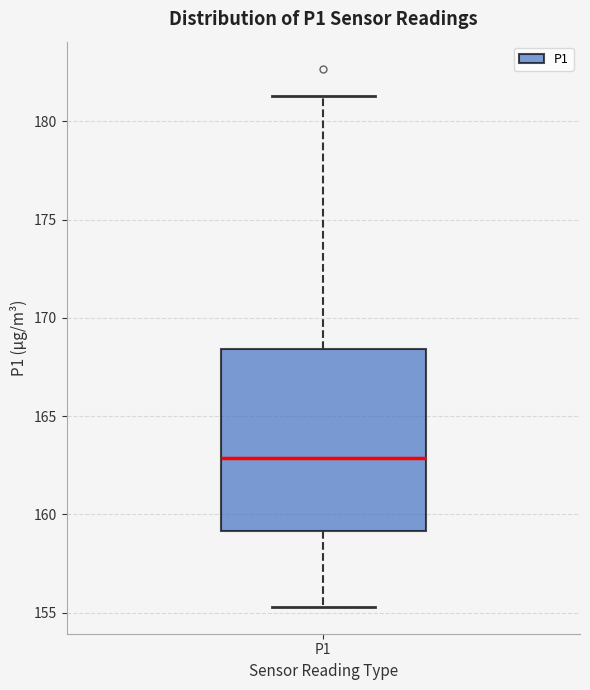

Read this box plot against the y-axis: the position of the median line, the range covered by the box, and the ends of both whiskers. The values are not printed on the chart, so give them approximately, as read against the axis.

median 163.0, box 159.0 to 168.5, whiskers 155.5 to 181.5